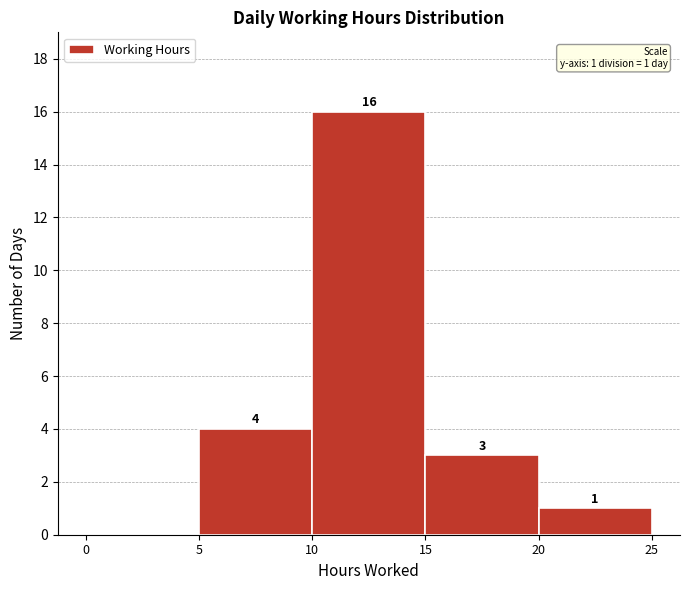

Which range on the x-axis has the tallest bar?

10 to 15